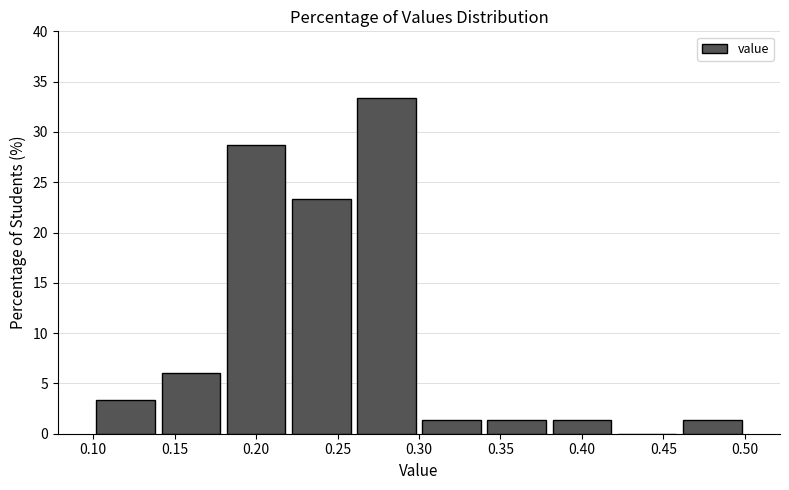

Which range on the x-axis has the tallest bar?

0.26 to 0.30